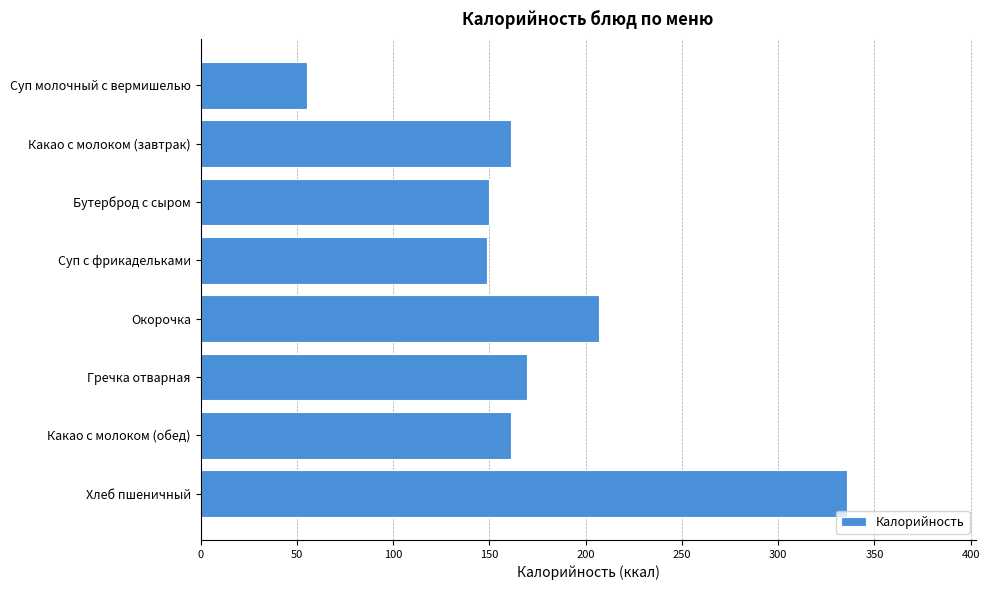

What is the difference between the maximum and minimum values?

280.1